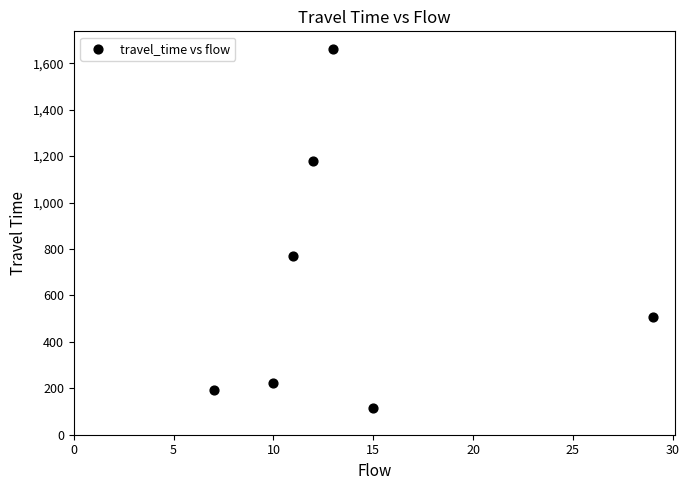

What is the range of Y values (max minus min)?

1546